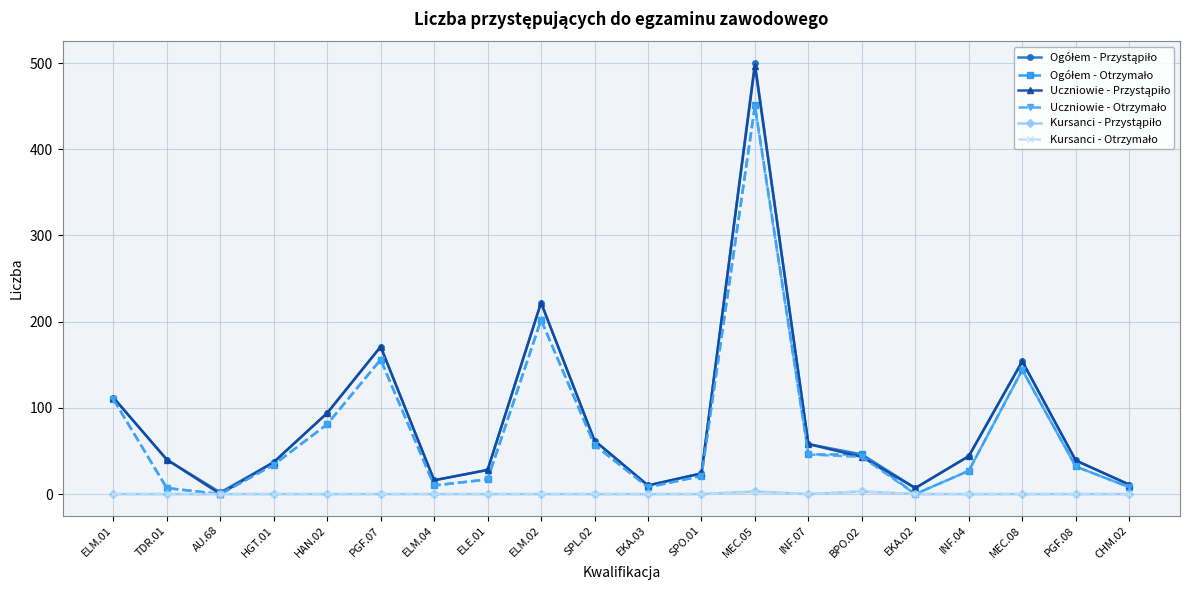

Which category has the highest value across all series?

MEC.05